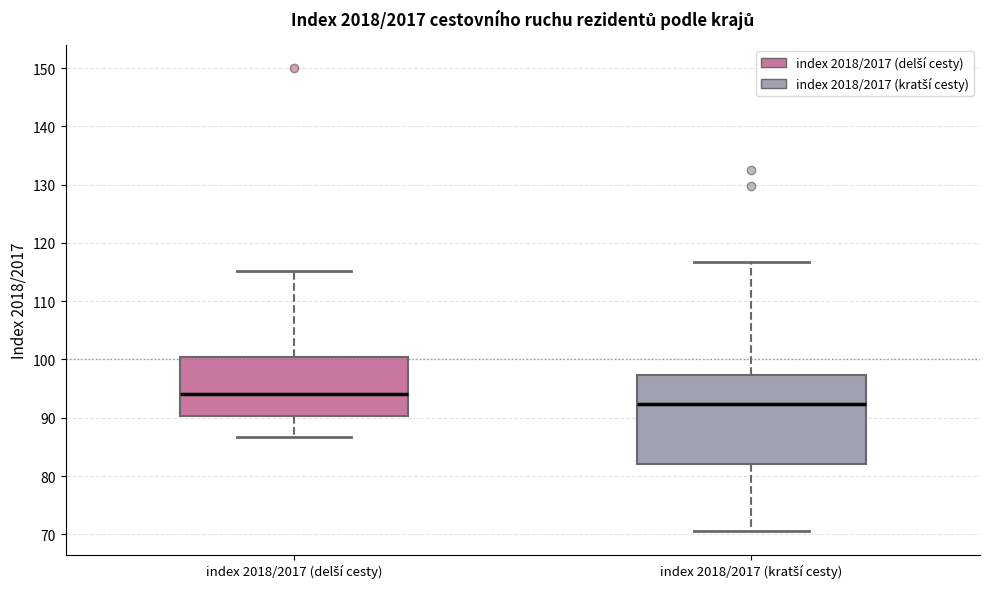

Where does the upper whisker of the box for index 2018/2017 (delší cesty) end on the y-axis? The values are not printed on the chart, so give them approximately, as read against the axis.

115